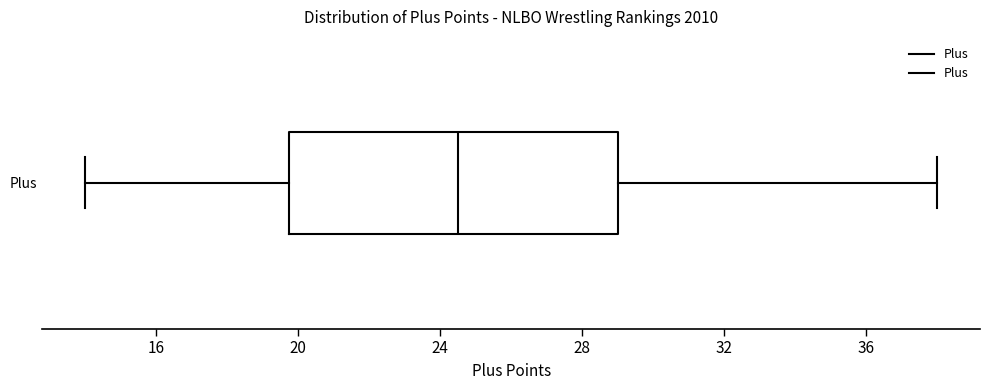

Read this box plot against the x-axis: the position of the median line, the range covered by the box, and the ends of both whiskers. The values are not printed on the chart, so give them approximately, as read against the axis.

median 24.5, box 20.0 to 29.0, whiskers 14.0 to 38.0